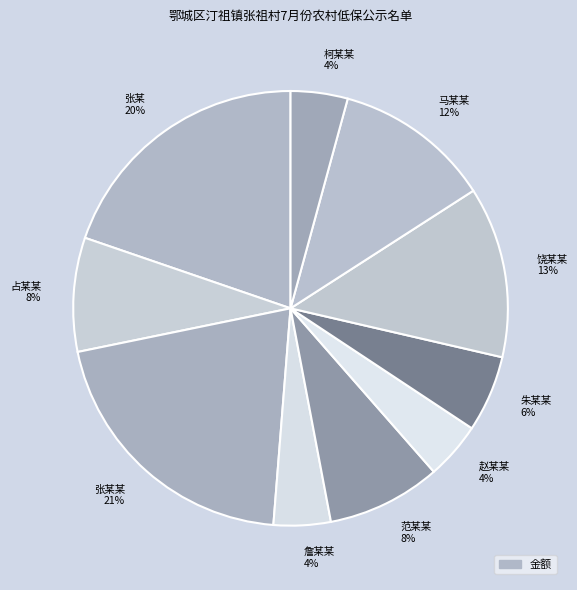

Which slice is the largest?

张某某 21%